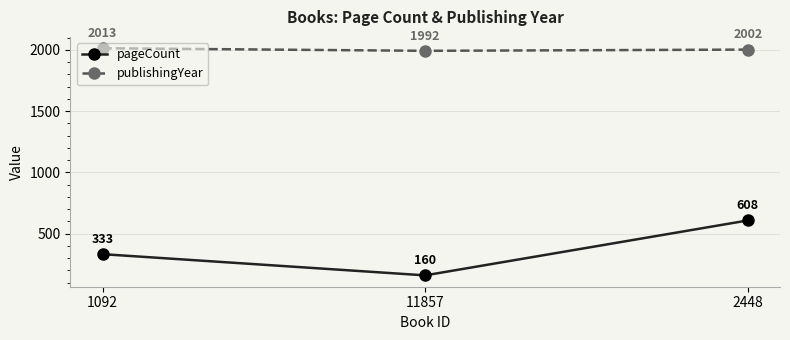

Reading left to right, list all the values displayed in this chart.

pageCount: 333	160	608
publishingYear: 2013	1992	2002